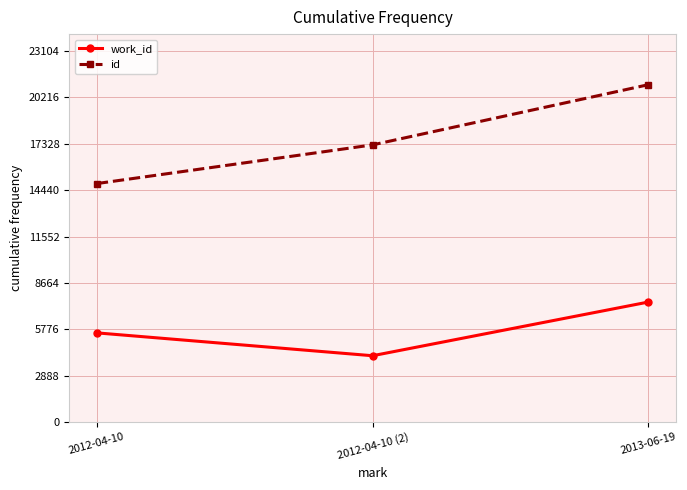

Is it true that id equals 5723 at 2013-06-19?

False